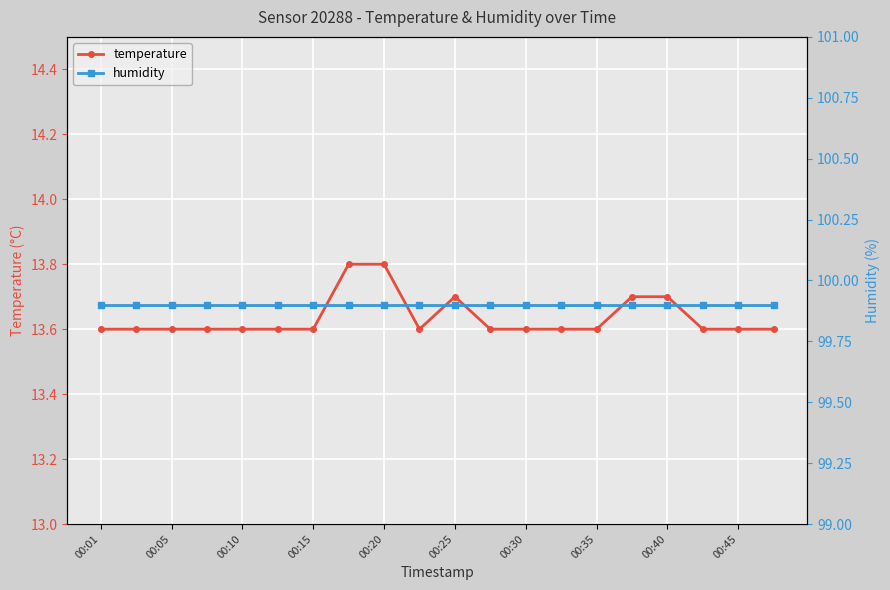

What is the value of the humidity point at the 17th from the left?

99.9